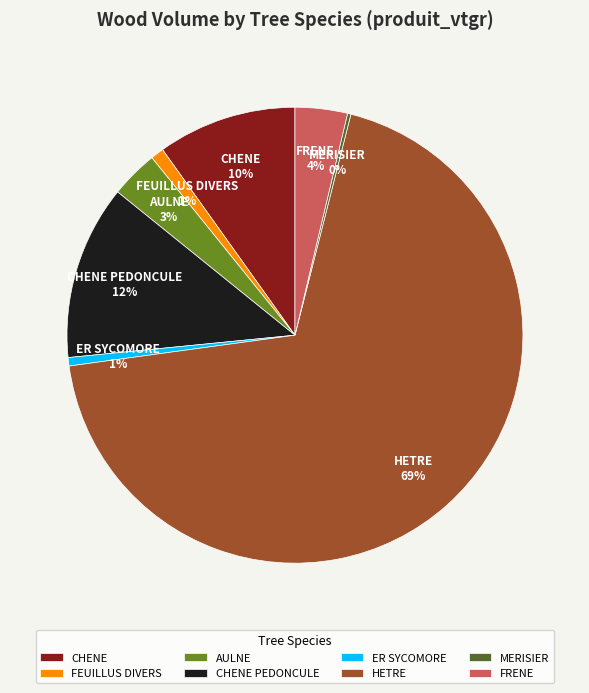

Combined, do CHENE PEDONCULE and HETRE account for over 50%?

Yes